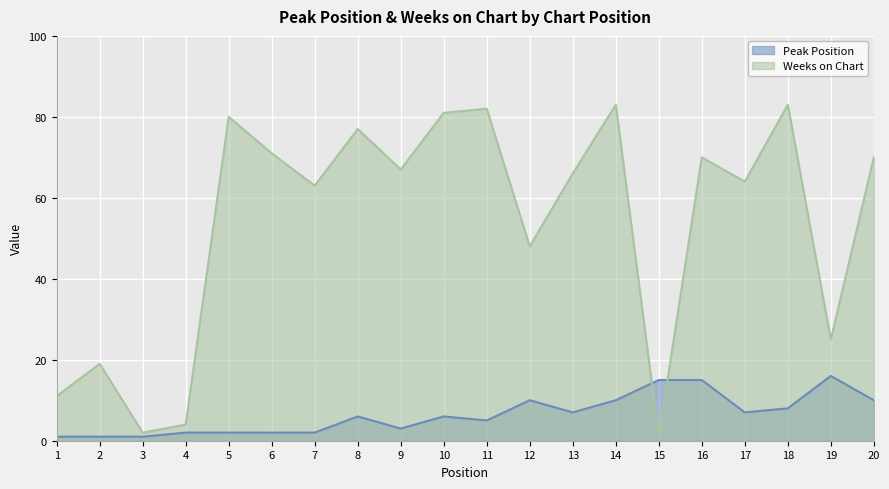

What is the difference between the second highest and second lowest values in the Weeks on Chart series?

81